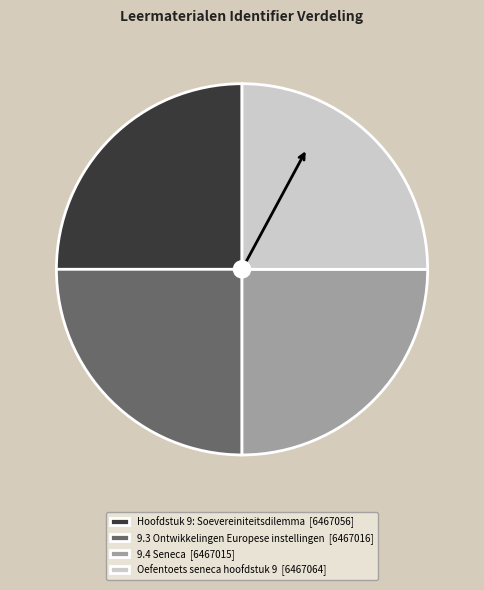

Approximately how many times larger is the value at 9.4 Seneca [6467015] compared to 9.3 Ontwikkelingen Europese instellingen [6467016]?

1.0